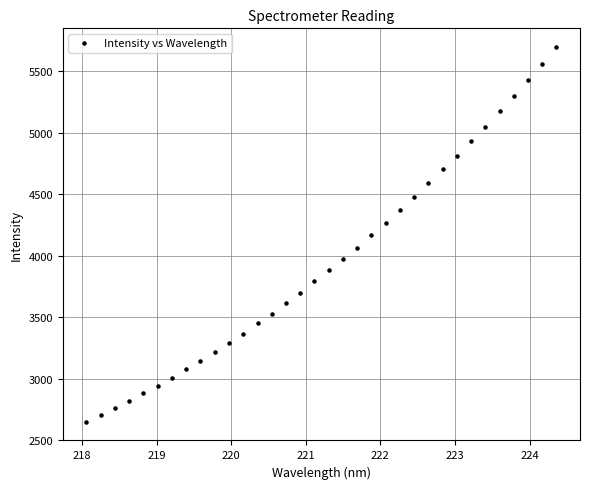

What is the range of Y values (max minus min)?

3045.6